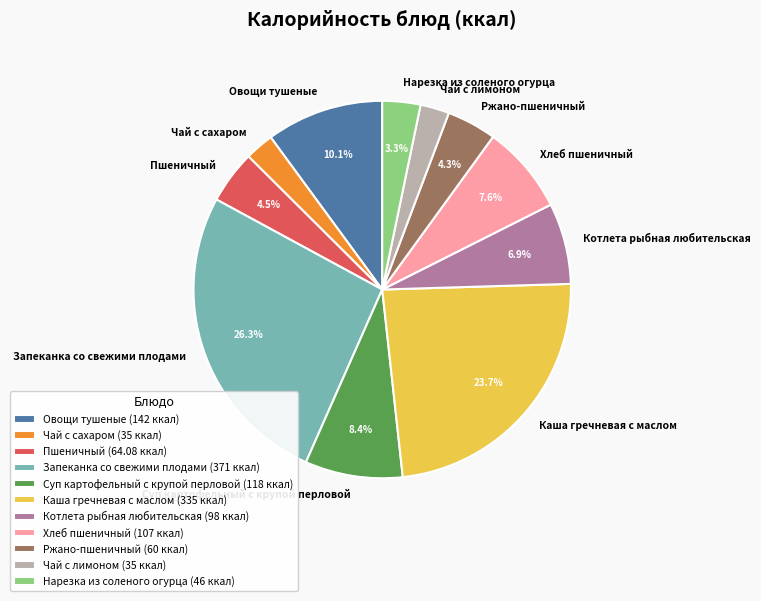

Combined, what portion of the pie is Суп картофельный с крупой перловой and Запеканка со свежими плодами?

34.7%